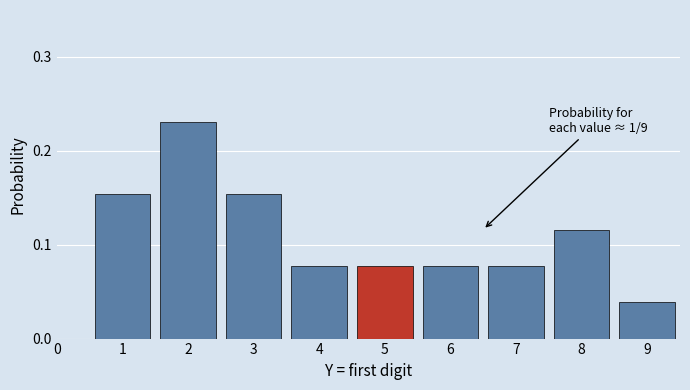

Where is the data nearest to the value 0?

9